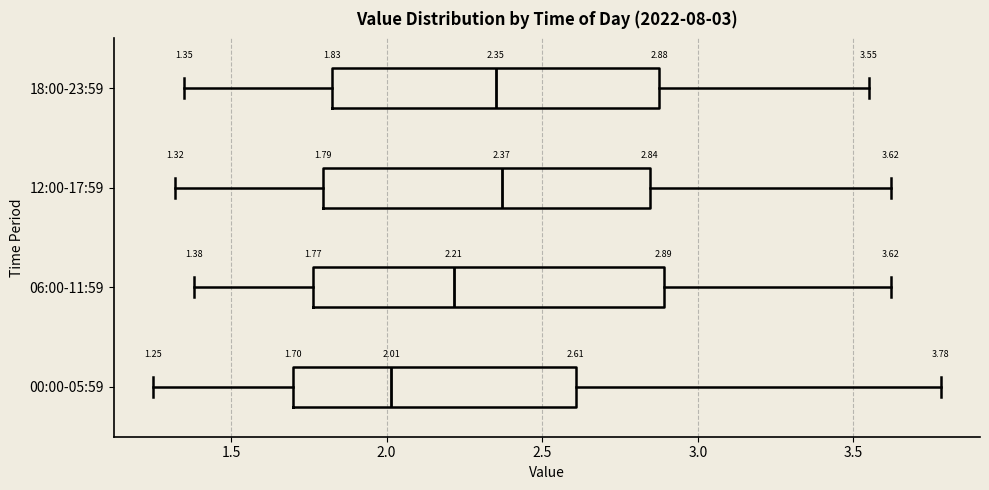

Which box is the widest, from its left edge to its right edge?

06:00-11:59